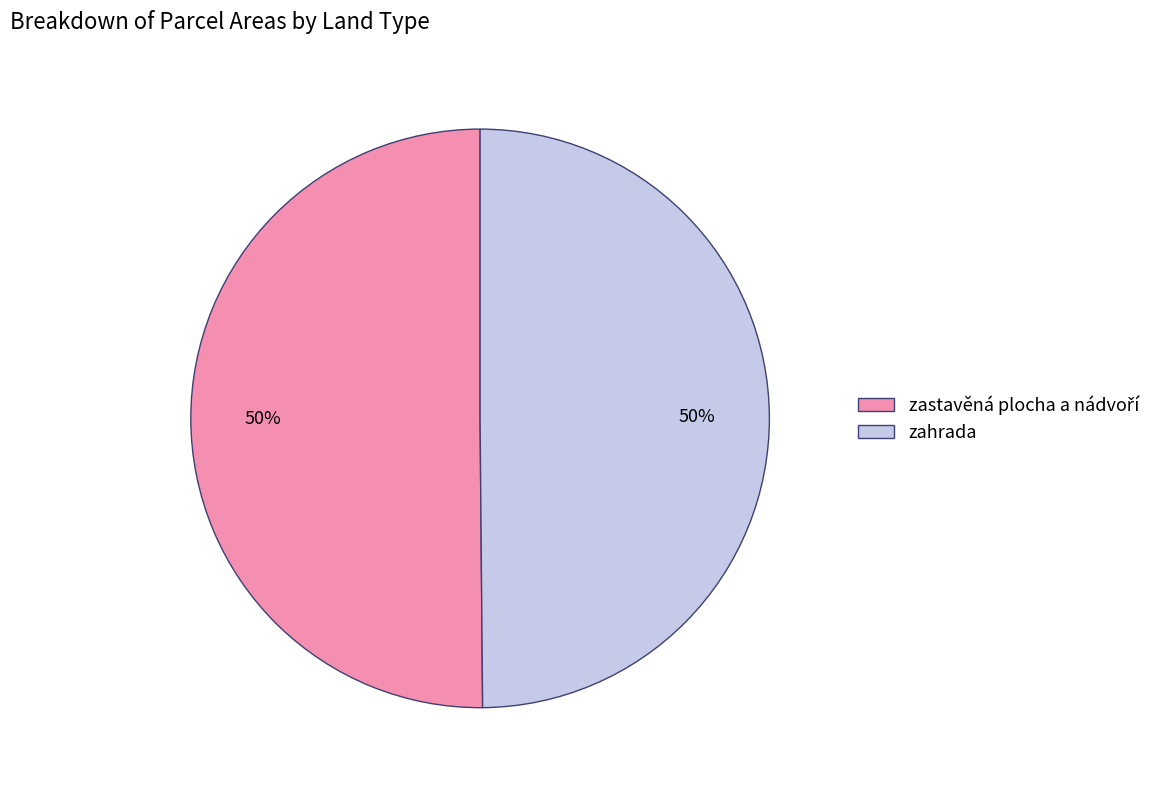

Is it true that zahrada is 50% of the pie?

True